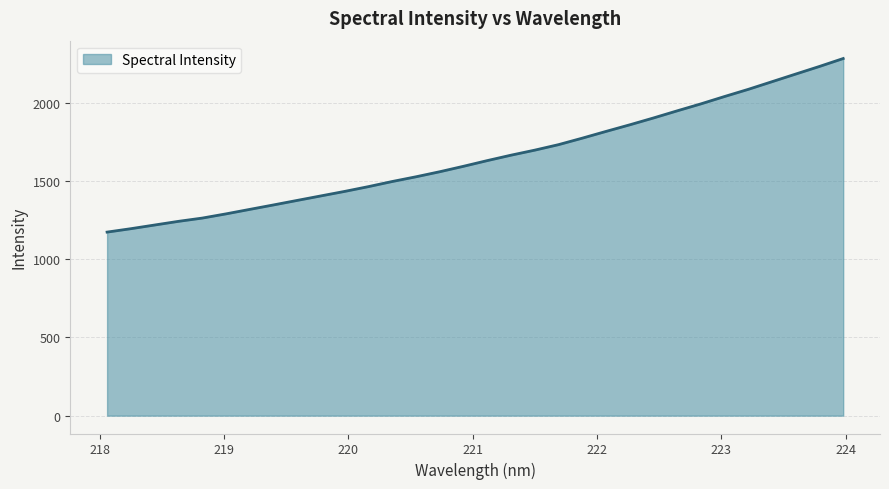

What is the maximum value shown in the chart?

2281.4